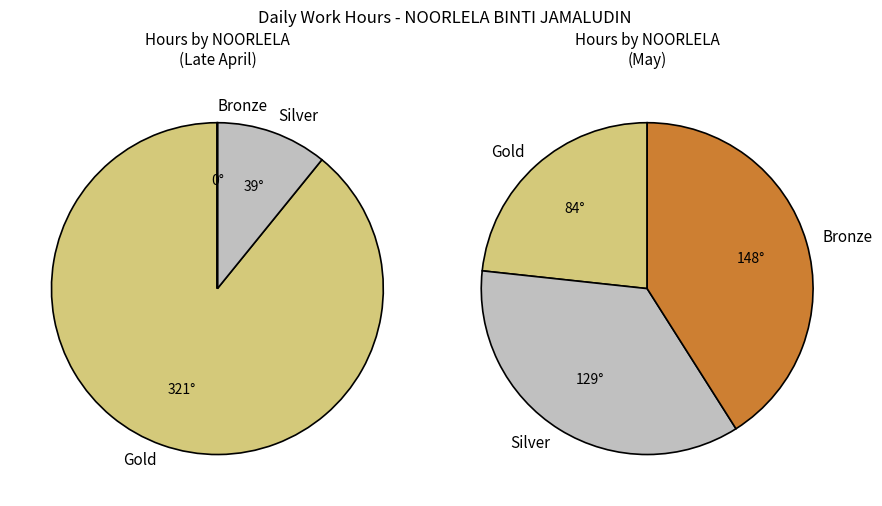

The Wed 6/5 slice represents 1% of the pie. True or false?

False